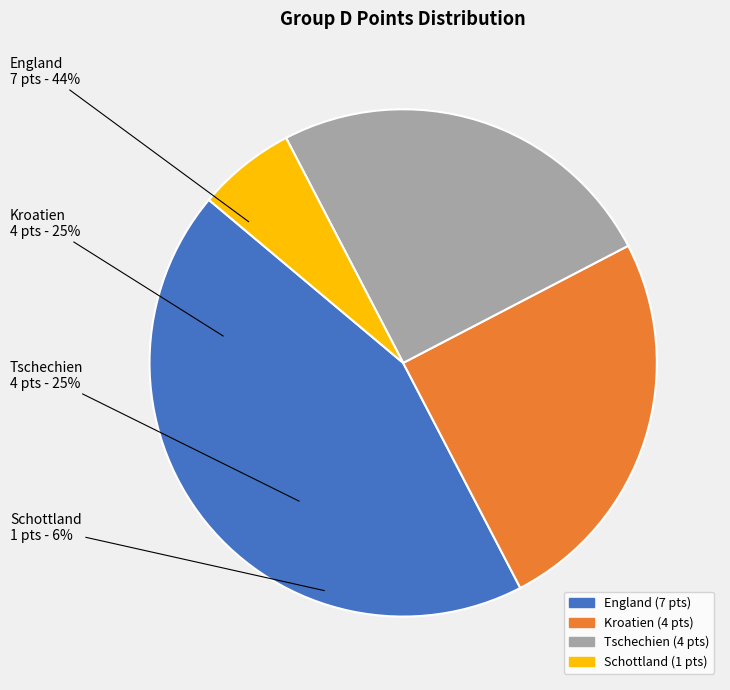

How many slices are in this pie chart?

4